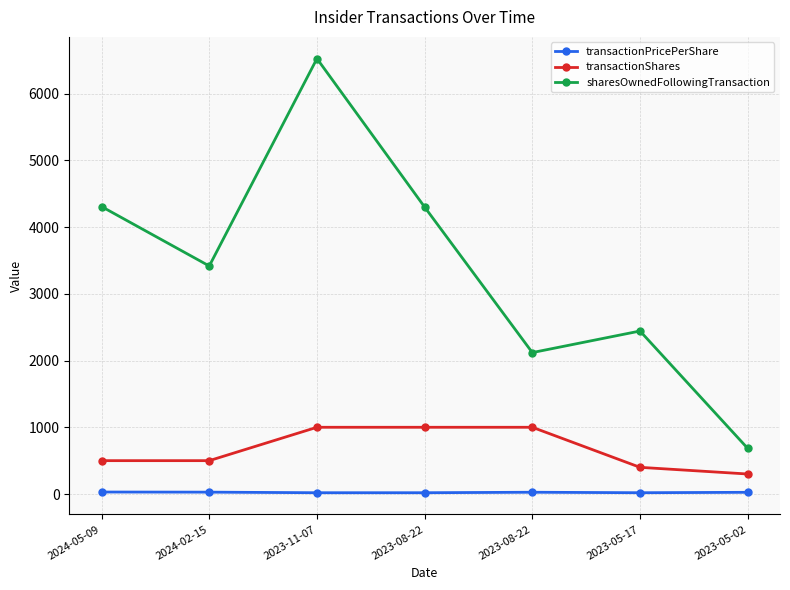

In sharesOwnedFollowingTransaction, how many points are lower than both neighbors (excluding endpoints)?

2